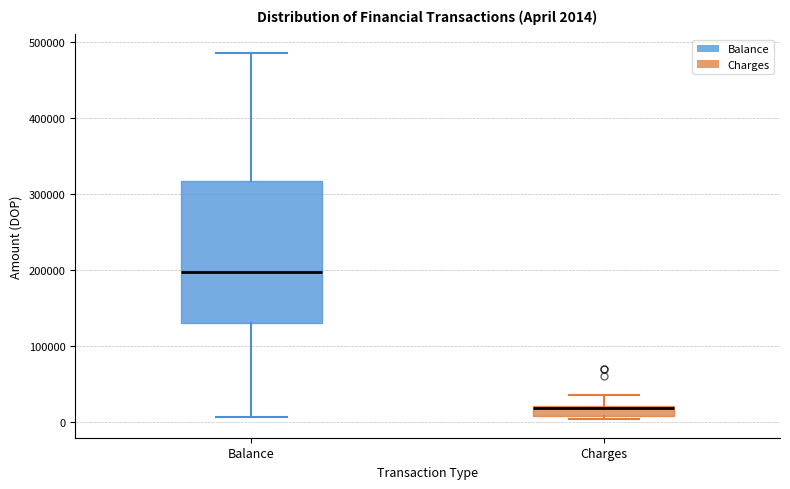

Which box has the highest median line?

Balance